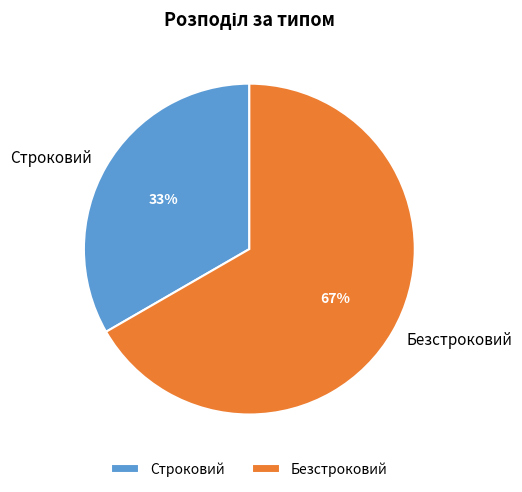

Which has a higher value, Строковий or Безстроковий?

Безстроковий